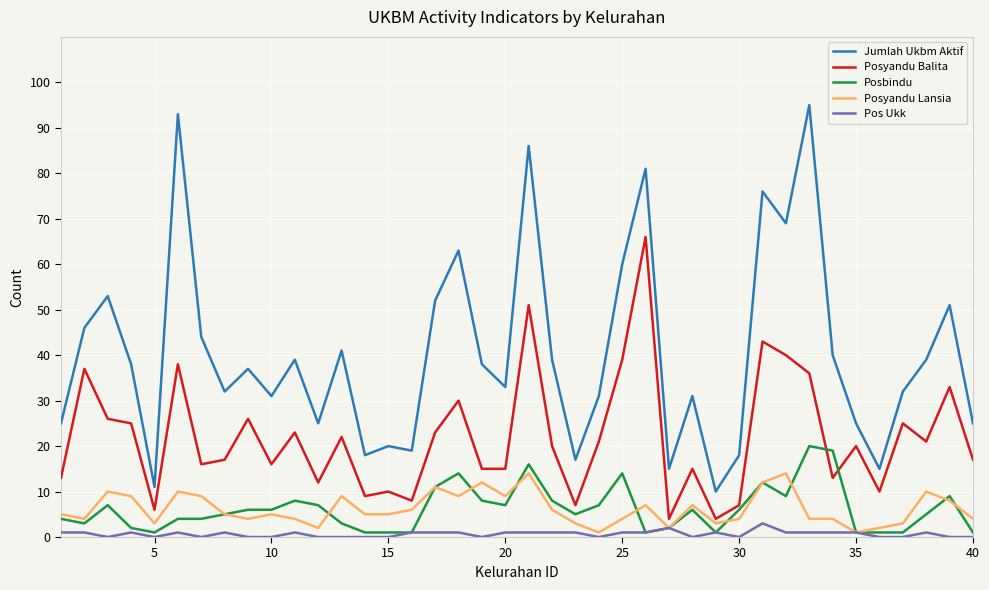

Reading left to right, what are all the values shown in this chart?

Jumlah Ukbm Aktif: 25	46	53	38	11	93	44	32	37	31	39	25	41	18	20	19	52	63	38	33	86	39	17	31	60	81	15	31	10	18	76	69	95	40	25	15	32	39	51	25
Posyandu Balita: 13	37	26	25	6	38	16	17	26	16	23	12	22	9	10	8	23	30	15	15	51	20	7	21	39	66	4	15	4	7	43	40	36	13	20	10	25	21	33	17
Posbindu: 4	3	7	2	1	4	4	5	6	6	8	7	3	1	1	1	11	14	8	7	16	8	5	7	14	1	2	6	1	6	12	9	20	19	1	1	1	5	9	1
Posyandu Lansia: 5	4	10	9	3	10	9	5	4	5	4	2	9	5	5	6	11	9	12	9	14	6	3	1	4	7	2	7	3	4	12	14	4	4	1	2	3	10	8	4
Pos Ukk: 1	1	0	1	0	1	0	1	0	0	1	0	0	0	0	1	1	1	0	1	1	1	1	0	1	1	2	0	1	0	3	1	1	1	1	0	0	1	0	0